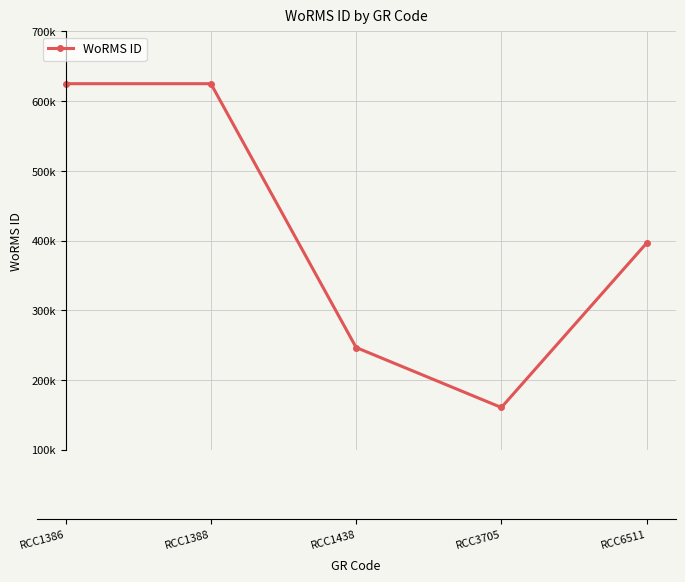

What is the sum of the values at RCC1438 and RCC3705?

407167